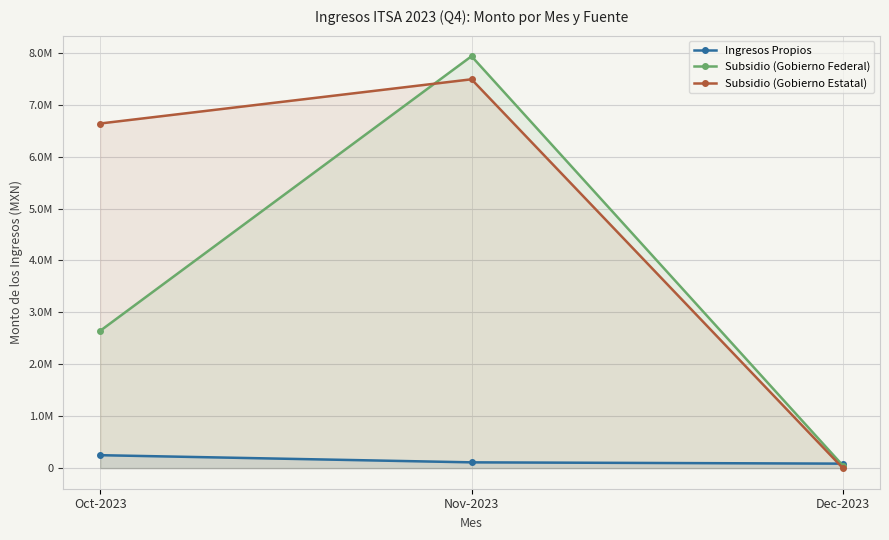

Between Oct-2023 and Nov-2023, which series saw the biggest shift?

Subsidio (Gobierno Federal)